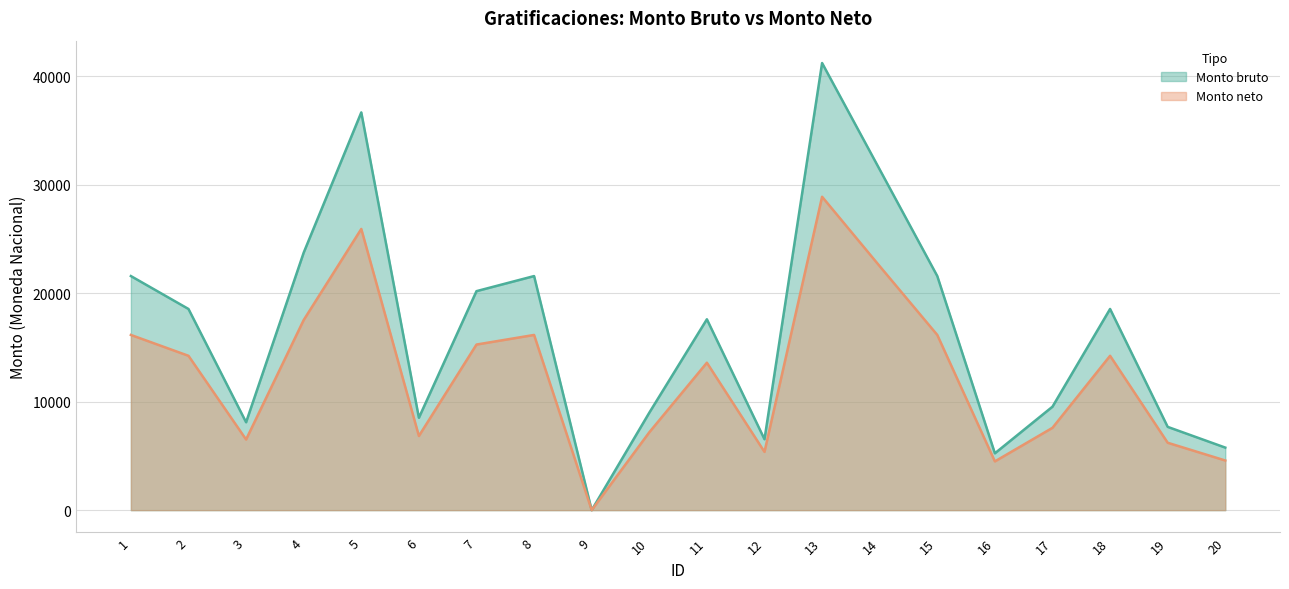

Is it true that Monto neto equals 6944.3 at 7?

False